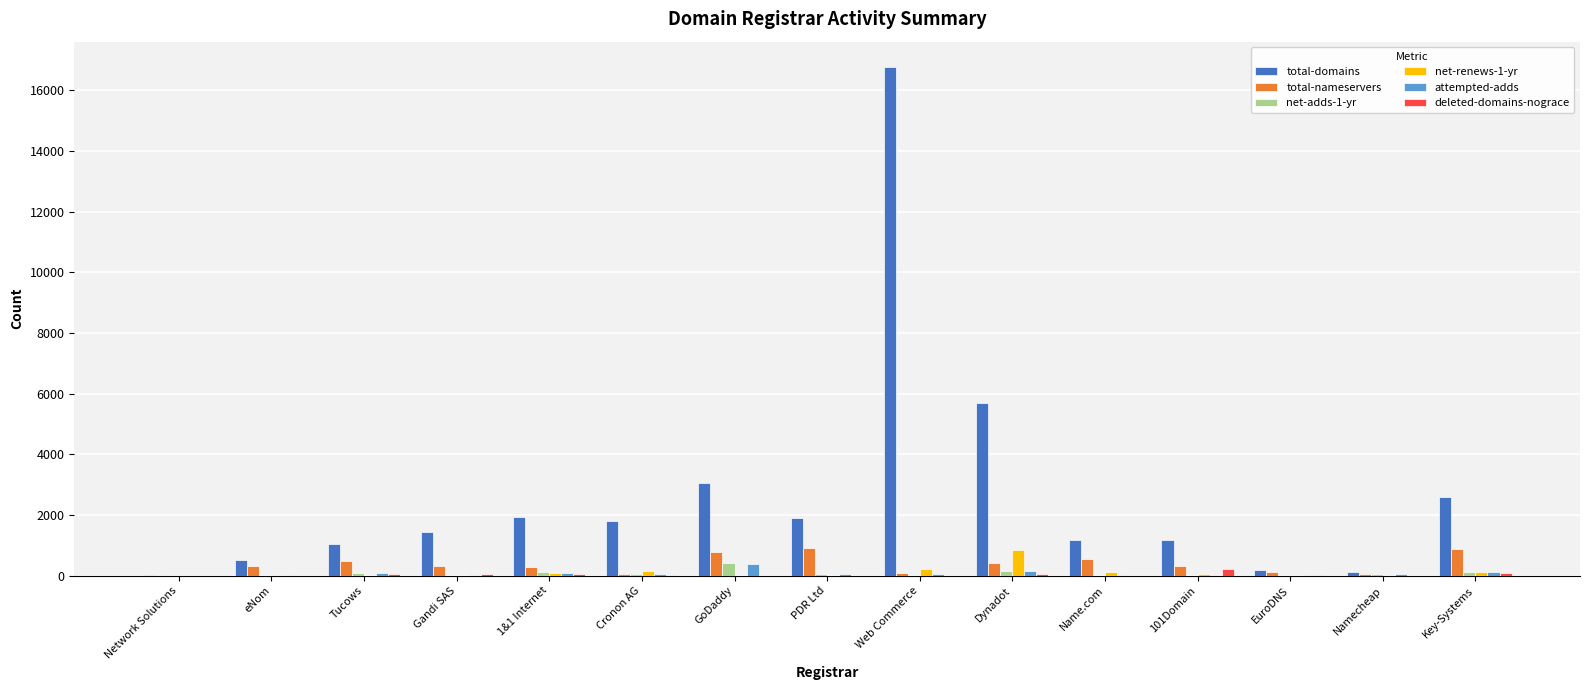

How many groups of bars are there?

15